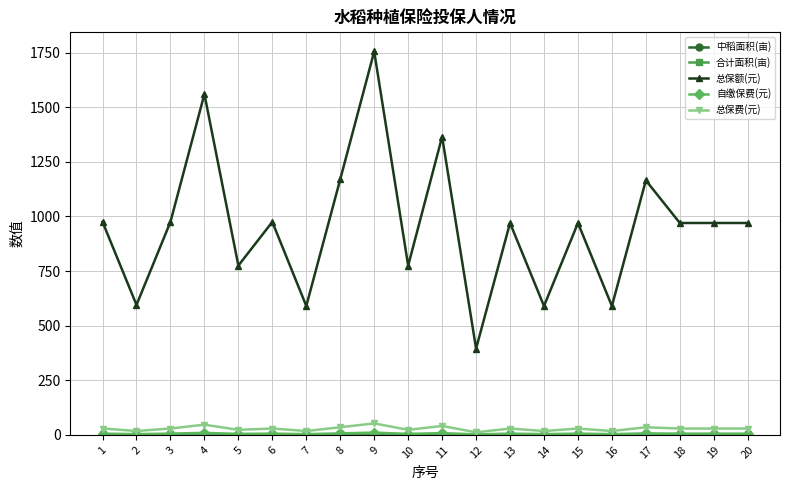

In 自缴保费(元), how many points are lower than both neighbors (excluding endpoints)?

7